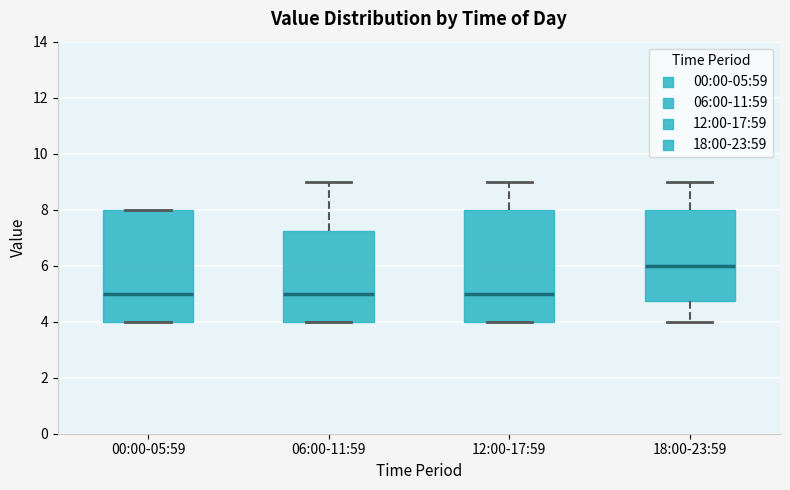

Where does the median line of the box for 18:00-23:59 sit on the y-axis? The values are not printed on the chart, so give them approximately, as read against the axis.

6.0